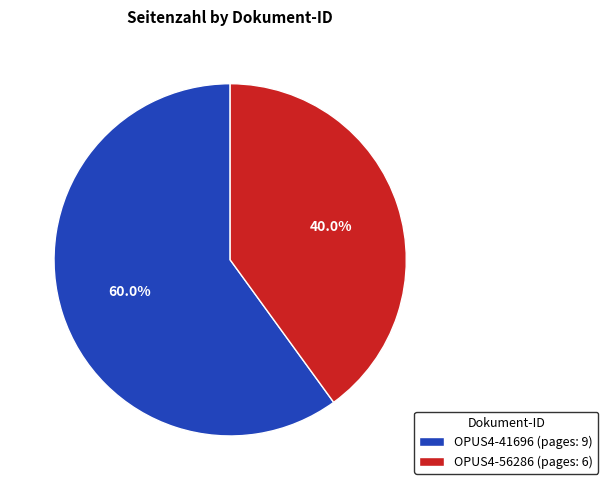

What is the total percentage of OPUS4-56286 and OPUS4-41696?

100.0%